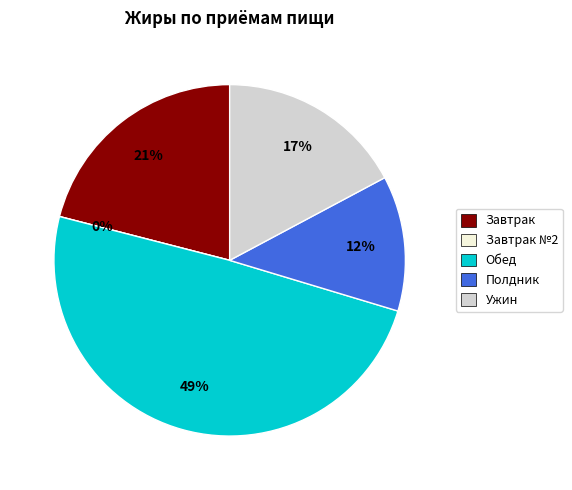

What is the smallest slice in the pie chart?

Завтрак №2